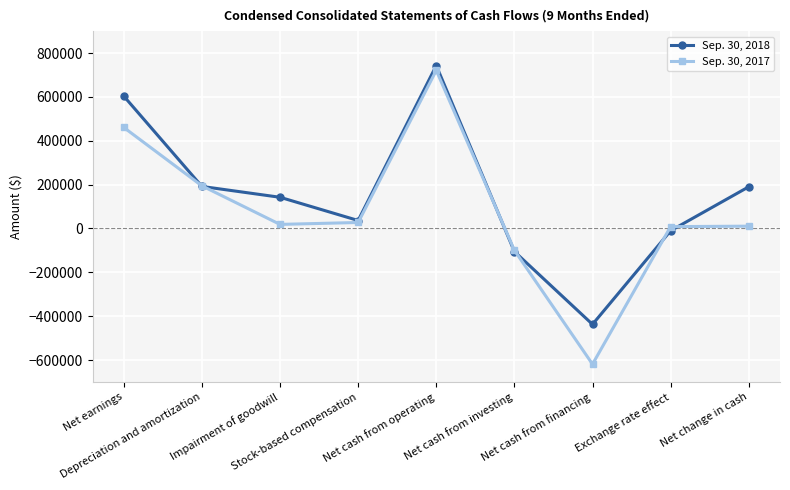

How many lines are shown in the chart?

2